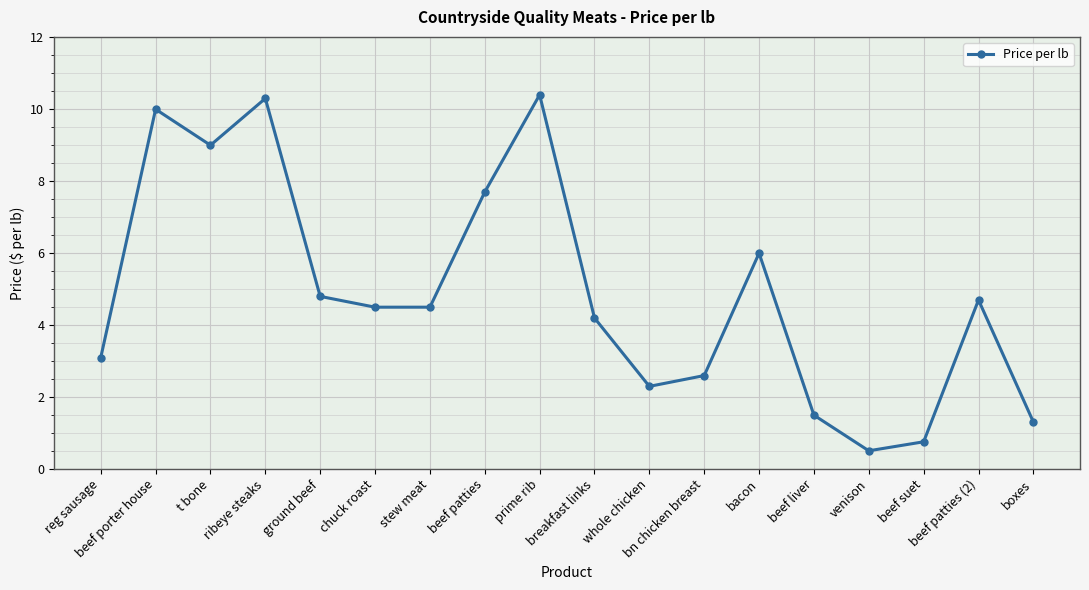

What is the difference between the maximum and minimum values?

9.9